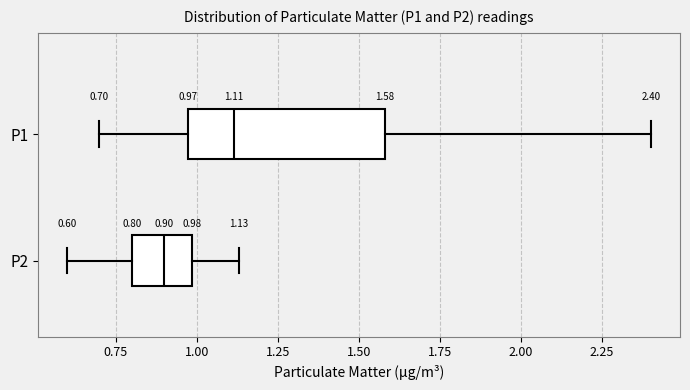

Which box's median line is the furthest to the right?

P1